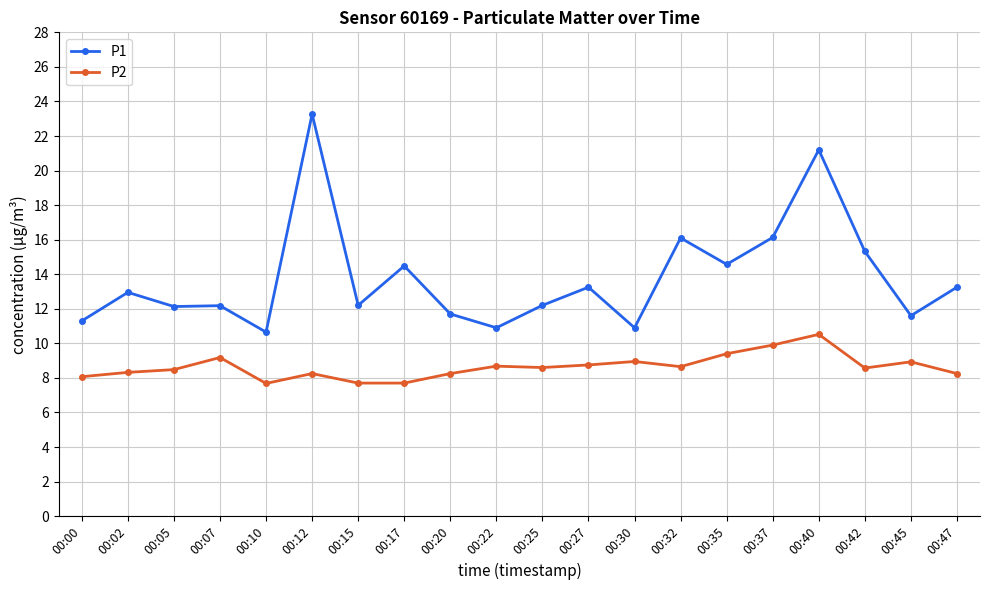

List the series in order of their peak value, lowest first.

P2, P1